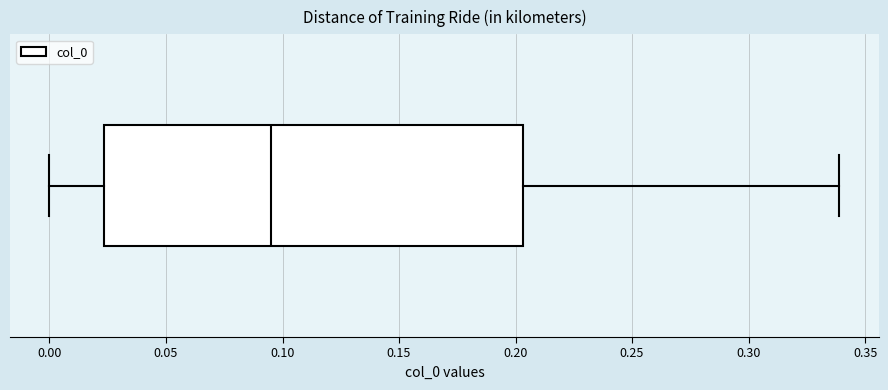

Read this box plot against the x-axis: the position of the median line, the range covered by the box, and the ends of both whiskers. The values are not printed on the chart, so give them approximately, as read against the axis.

median 0.095, box 0.025 to 0.205, whiskers 0.000 to 0.340